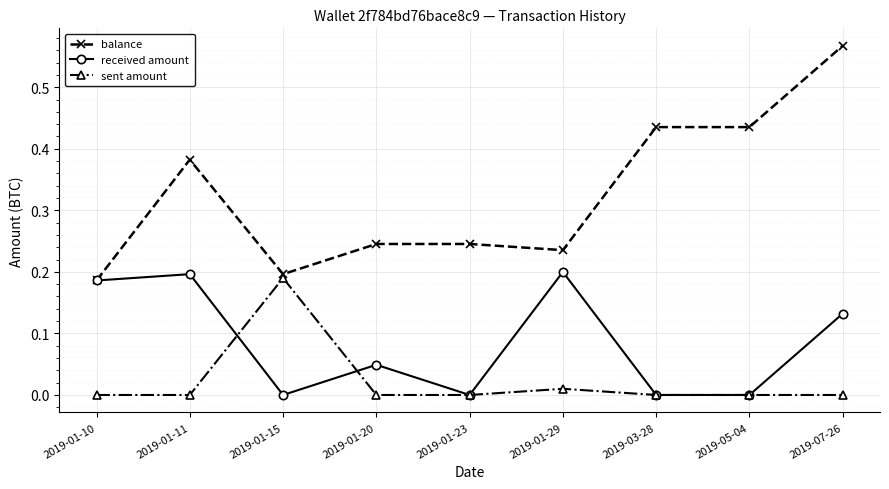

Between 2019-01-20 and 2019-07-26, which series saw the biggest shift?

balance